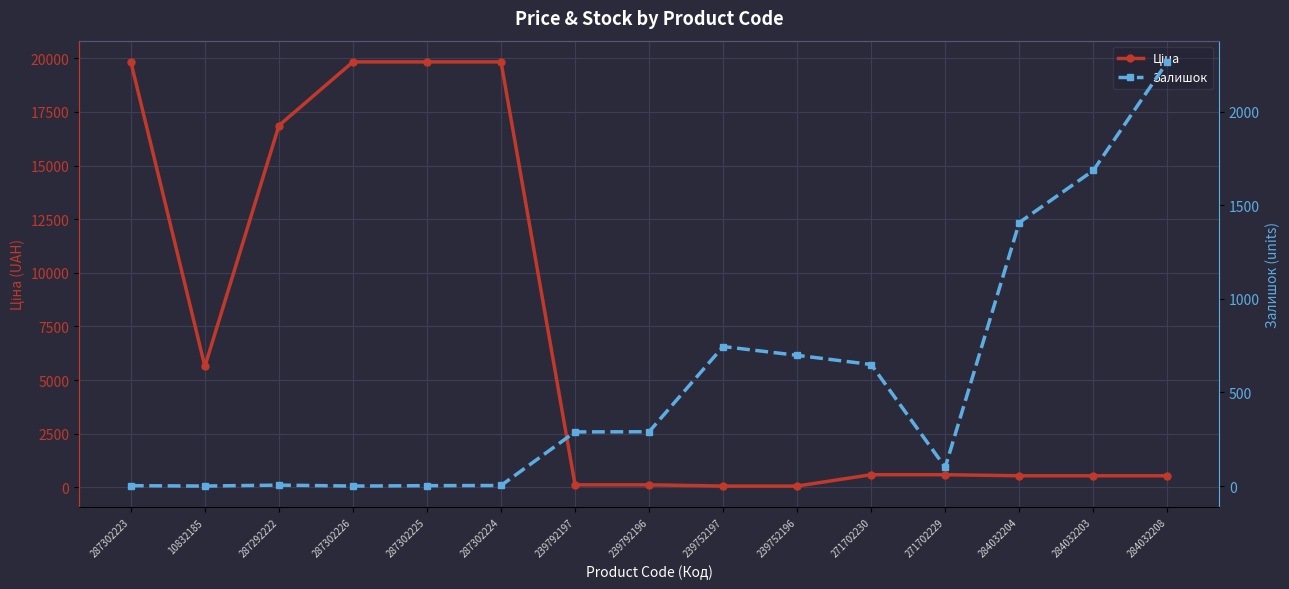

How many intersections are there between Залишок and Ціна?

3